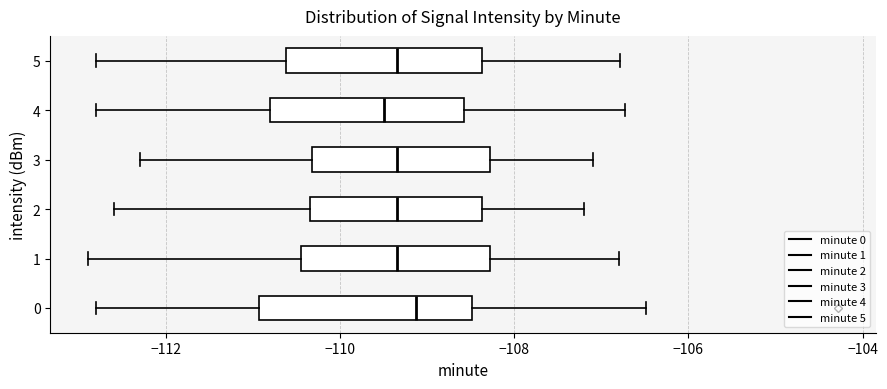

Reading bottom to top, transcribe this box plot: for each box, give where its median line is, the range the box spans, and where its two whiskers end, as read against the x-axis. The values are not printed on the chart, so give them approximately, as read against the axis.

0: median -109.2, box -111.0 to -108.4, whiskers -112.8 to -106.4
1: median -109.4, box -110.4 to -108.2, whiskers -112.8 to -106.8
2: median -109.4, box -110.4 to -108.4, whiskers -112.6 to -107.2
3: median -109.4, box -110.4 to -108.2, whiskers -112.2 to -107.0
4: median -109.4, box -110.8 to -108.6, whiskers -112.8 to -106.8
5: median -109.4, box -110.6 to -108.4, whiskers -112.8 to -106.8